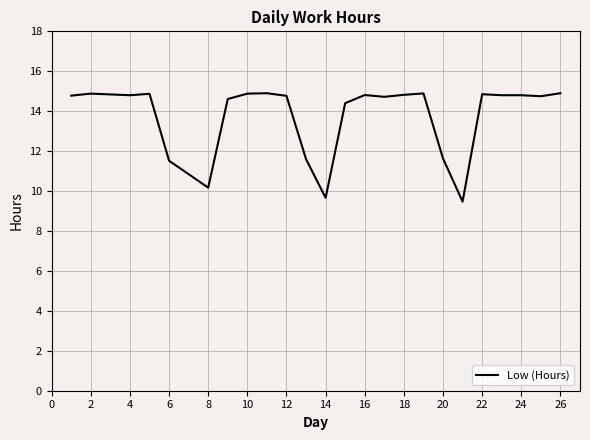

What is the maximum value shown in the chart?

14.9